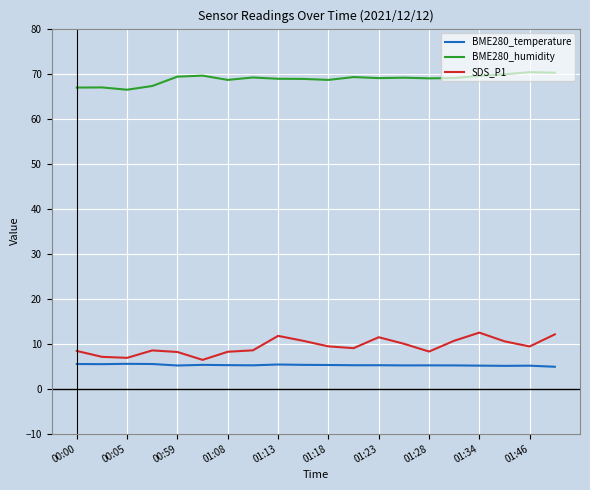

List the series in order of their peak value, highest first.

BME280_humidity, SDS_P1, BME280_temperature